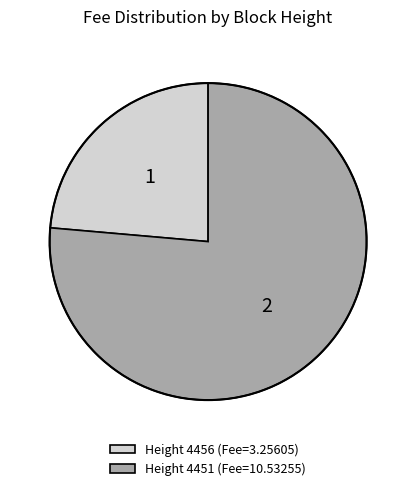

How many segments does this pie chart have?

2